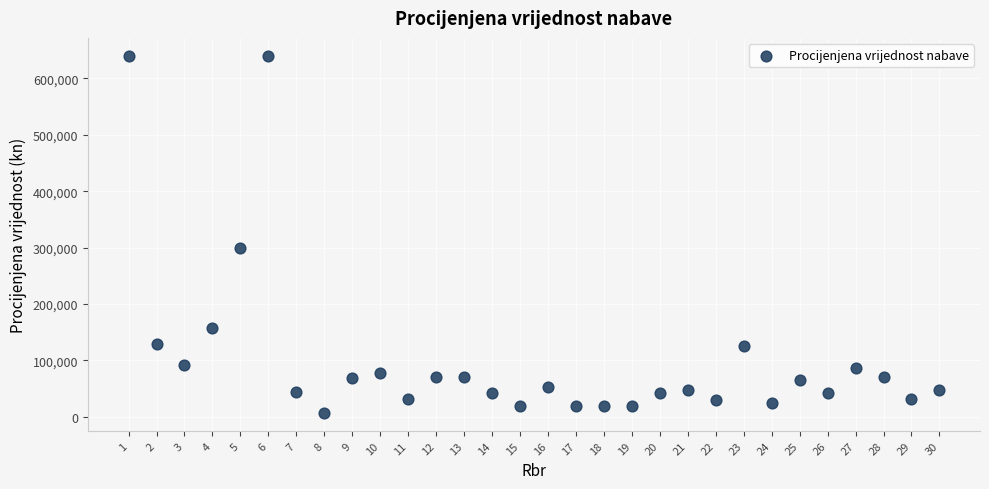

What Y value in the scatter plot is closest to 323500?

300000